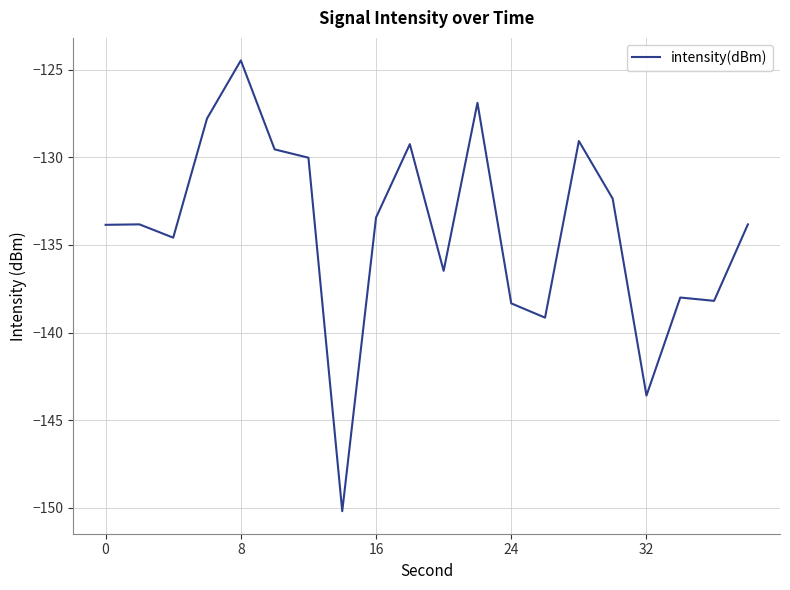

What is the difference between the maximum and minimum values?

25.7